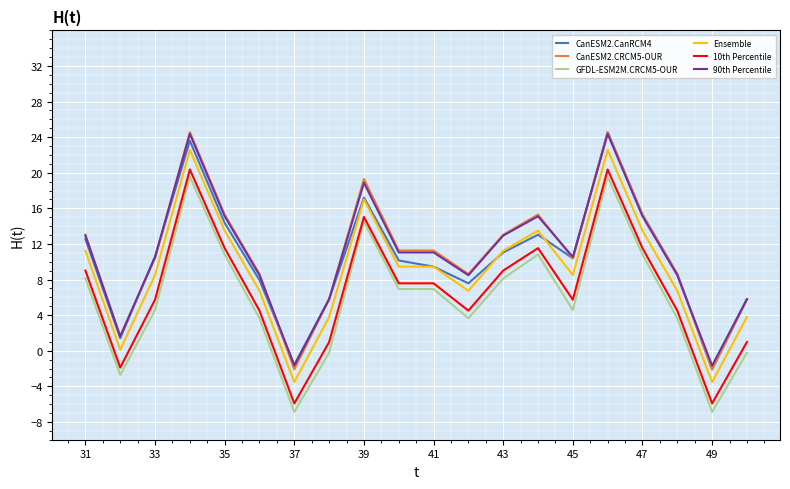

True or false: 10th Percentile and Ensemble cross at least once.

False